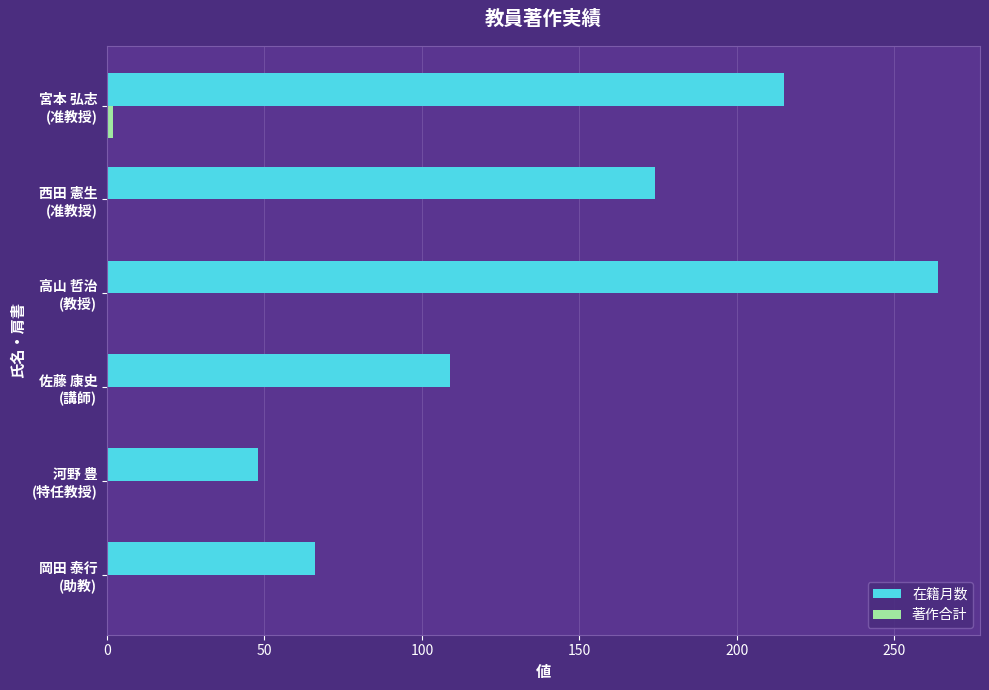

What is the maximum value for 在籍月数?

264